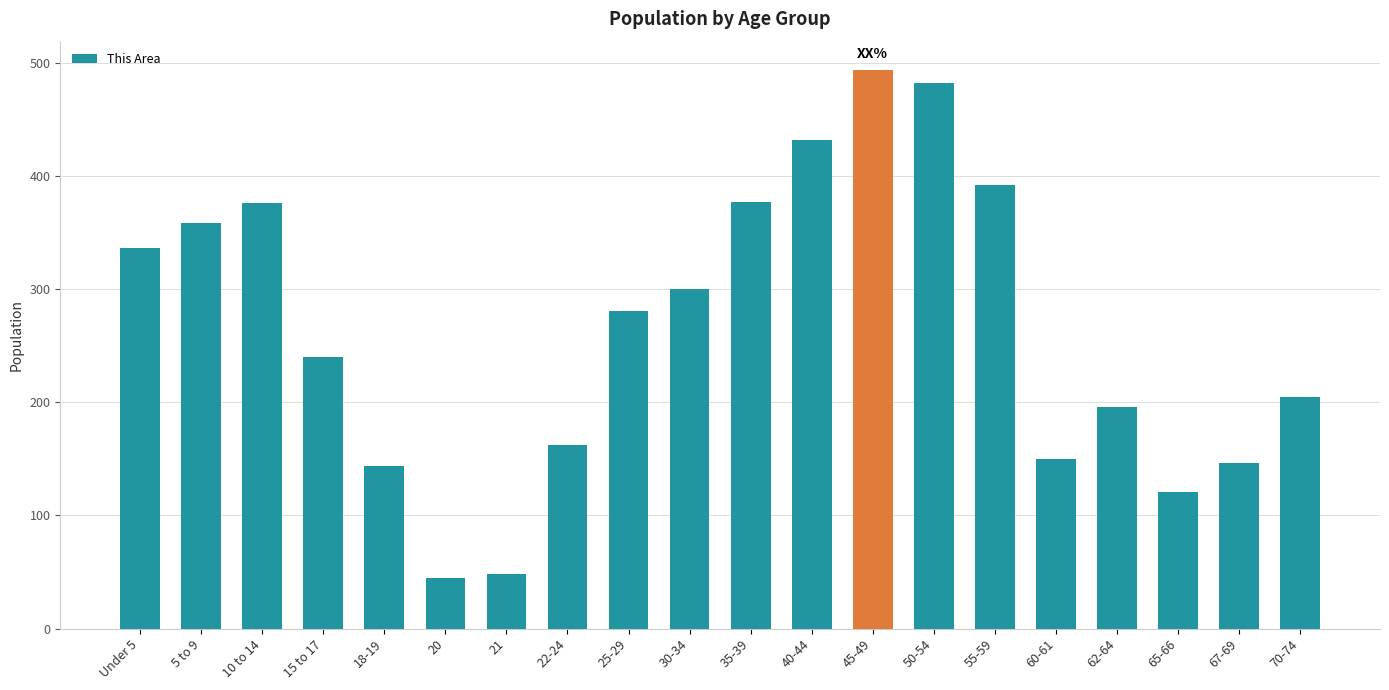

What is the change in value from 50-54 to 65-66?

-361